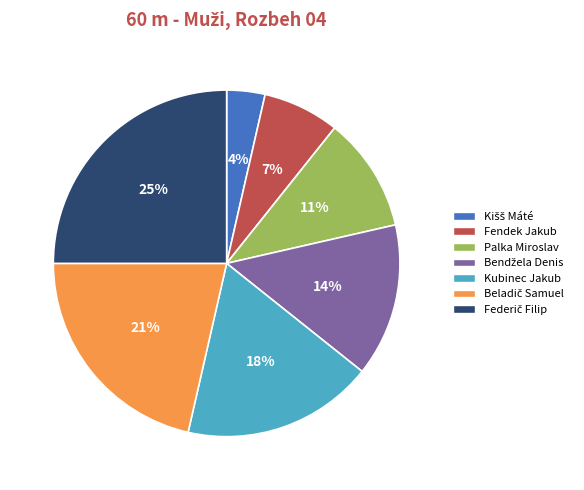

To the nearest percent, what is the difference between the largest and smallest slice percentages?

21%